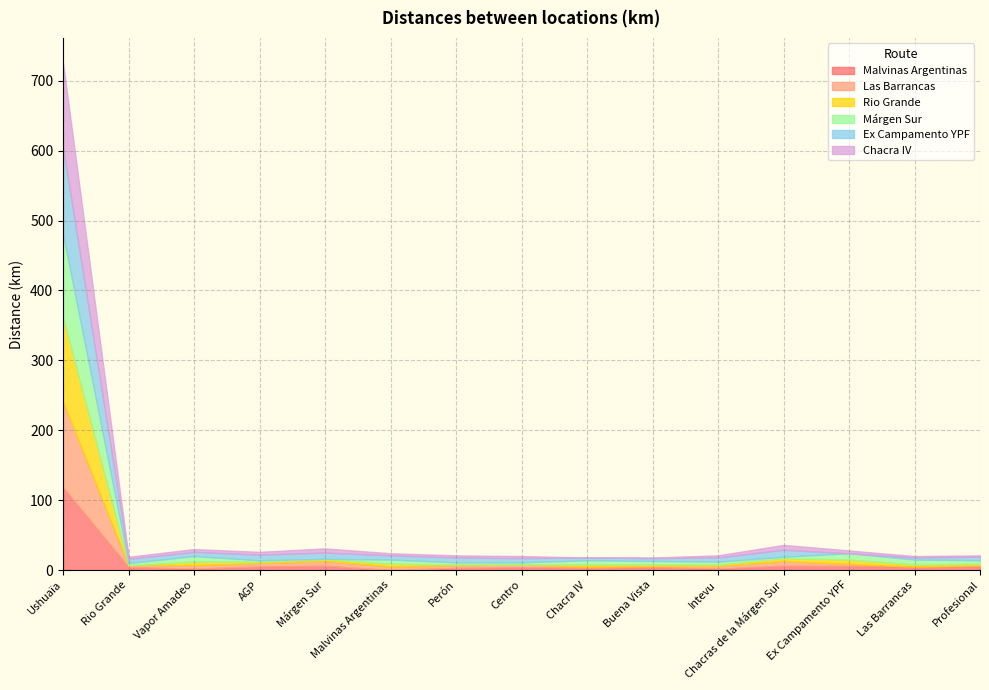

What is the spread (max minus min) of values at Perón?

6